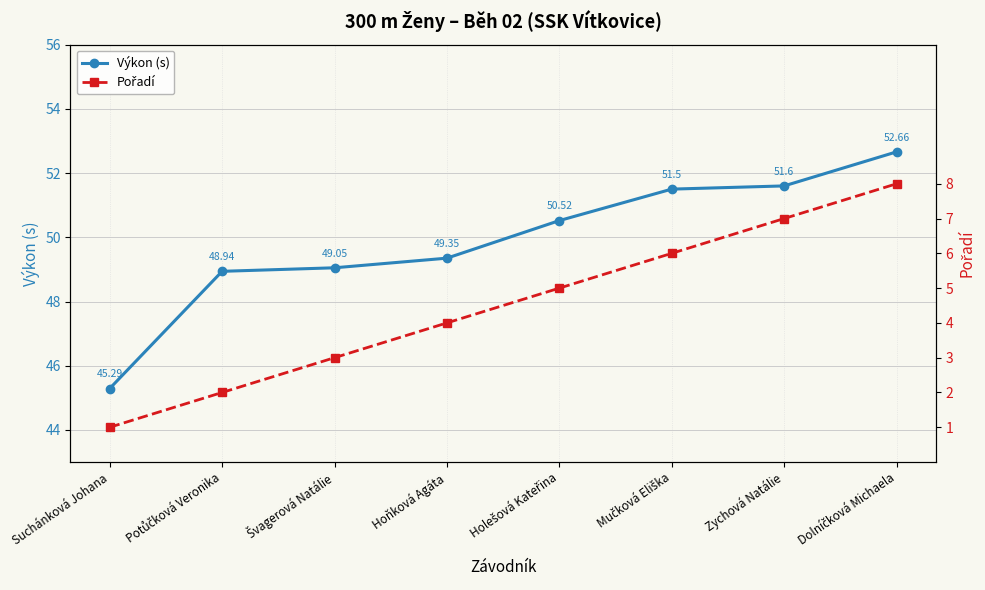

At which label does Pořadí reach its minimum?

Suchánková Johana